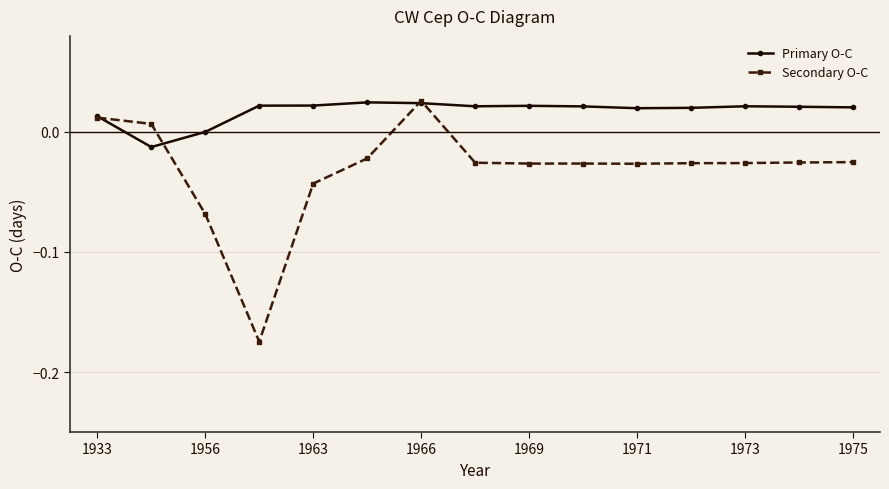

Rank the series by their average value, from lowest to highest.

Secondary O-C, Primary O-C